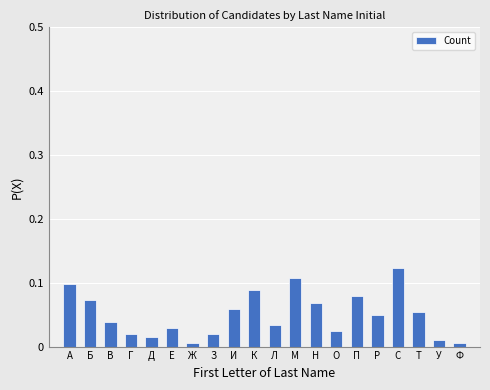

What is the change in value from Р to С?

+0.1